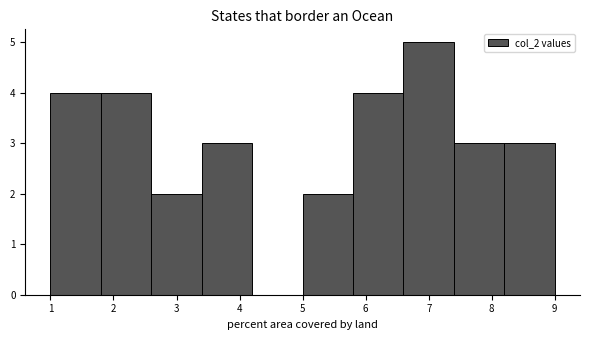

Which range on the x-axis has the tallest bar?

6.6 to 7.4